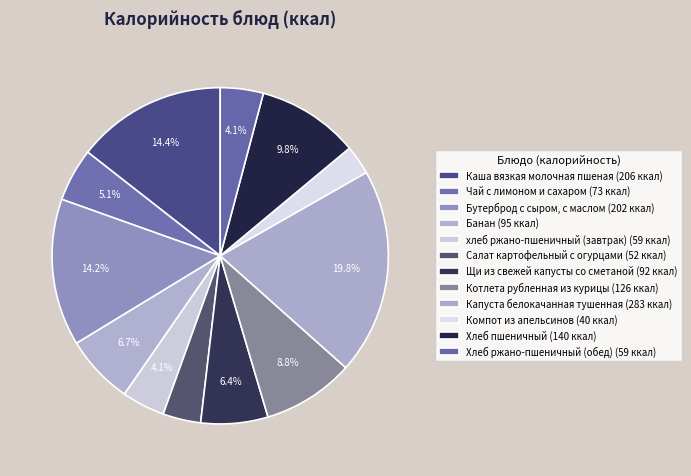

What is the change in value from Чай с лимоном и сахаром to Хлеб пшеничный?

+67